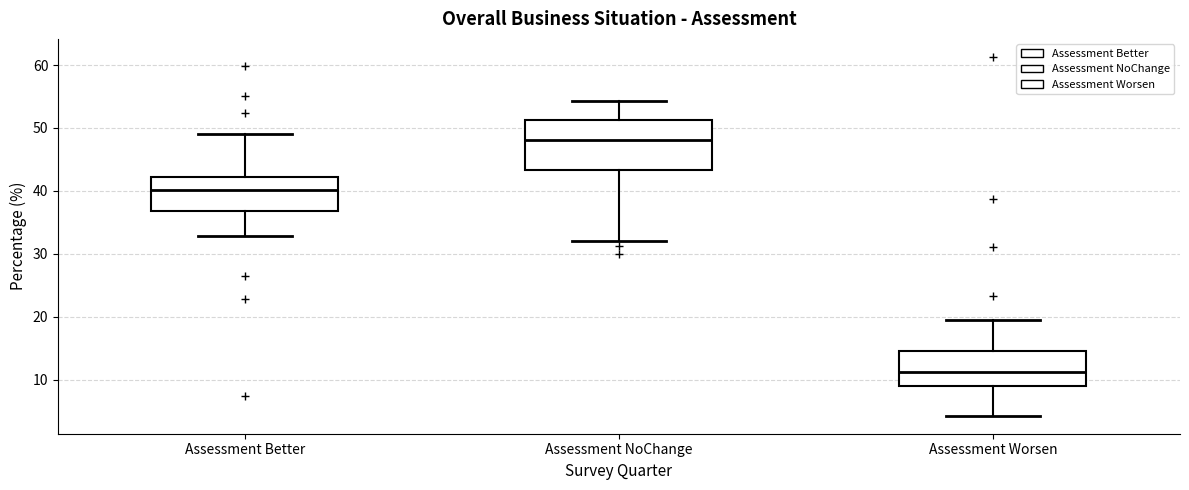

Which box has the lowest median line?

Assessment Worsen